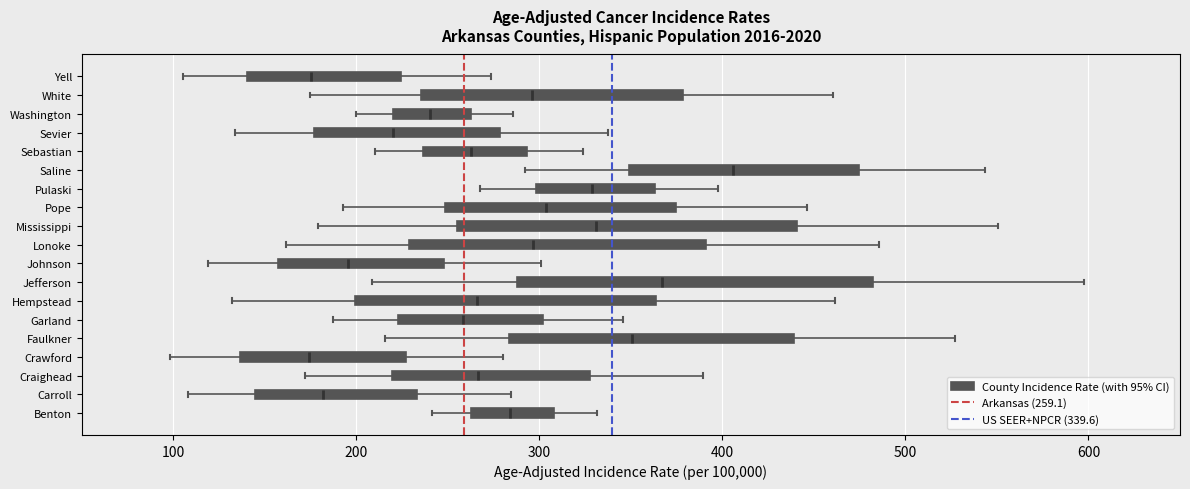

Reading bottom to top, read every box against the x-axis: the position of its median line, the range the box covers, and the ends of its whiskers. The values are not printed on the chart, so give them approximately, as read against the axis.

Benton: median 280, box 260 to 310, whiskers 240 to 330
Carroll: median 180, box 140 to 230, whiskers 110 to 280
Craighead: median 270, box 220 to 330, whiskers 170 to 390
Crawford: median 170, box 140 to 230, whiskers 100 to 280
Faulkner: median 350, box 280 to 440, whiskers 220 to 530
Garland: median 260, box 220 to 300, whiskers 190 to 350
Hempstead: median 270, box 200 to 360, whiskers 130 to 460
Jefferson: median 370, box 290 to 480, whiskers 210 to 600
Johnson: median 200, box 160 to 250, whiskers 120 to 300
Lonoke: median 300, box 230 to 390, whiskers 160 to 490
Mississippi: median 330, box 260 to 440, whiskers 180 to 550
Pope: median 300, box 250 to 370, whiskers 190 to 450
Pulaski: median 330, box 300 to 360, whiskers 270 to 400
Saline: median 410, box 350 to 470, whiskers 290 to 540
Sebastian: median 260, box 240 to 290, whiskers 210 to 320
Sevier: median 220, box 180 to 280, whiskers 130 to 340
Washington: median 240, box 220 to 260, whiskers 200 to 290
White: median 300, box 240 to 380, whiskers 170 to 460
Yell: median 180, box 140 to 220, whiskers 110 to 270